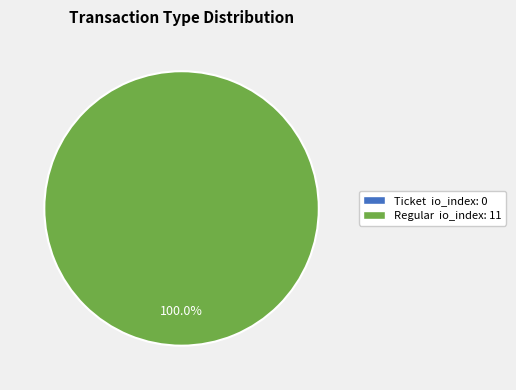

Which slice represents more than half of the pie?

Regular